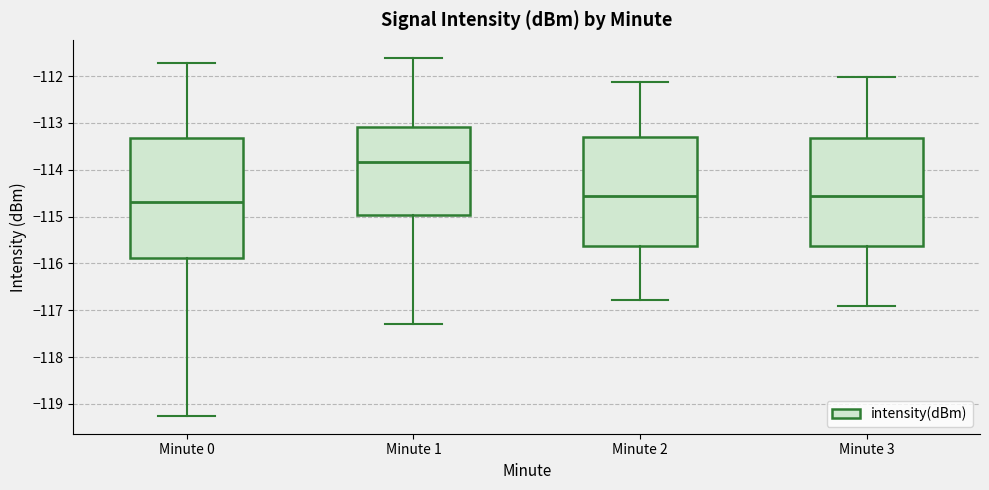

Reading left to right, read every box against the y-axis: the position of its median line, the range the box covers, and the ends of its whiskers. The values are not printed on the chart, so give them approximately, as read against the axis.

Minute 0: median -114.7, box -115.9 to -113.3, whiskers -119.3 to -111.7
Minute 1: median -113.8, box -115.0 to -113.1, whiskers -117.3 to -111.6
Minute 2: median -114.6, box -115.6 to -113.3, whiskers -116.8 to -112.1
Minute 3: median -114.6, box -115.6 to -113.3, whiskers -116.9 to -112.0